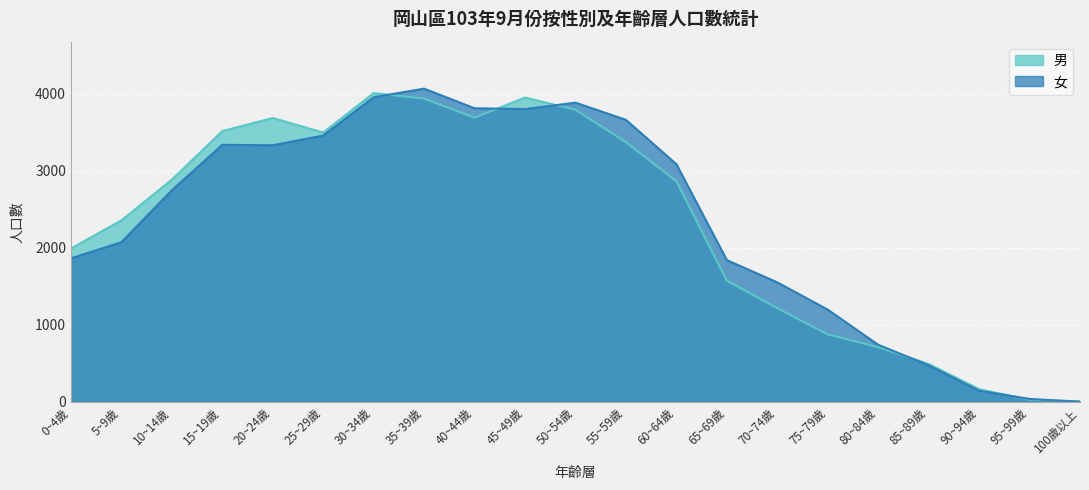

What is the maximum value shown in the chart?

4066